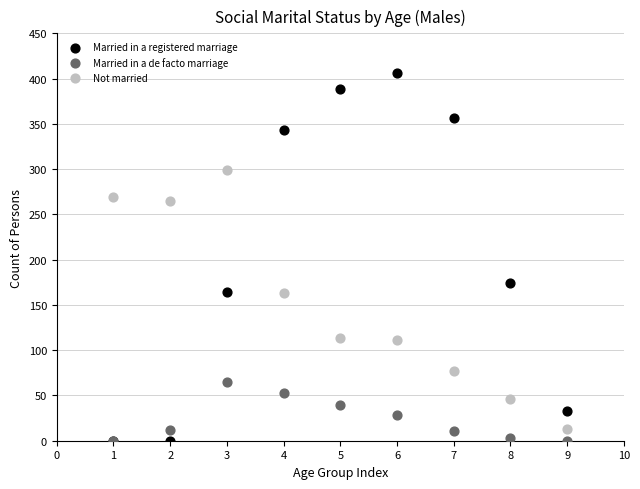

In the Married in a registered marriage series, what Y value is closest to 203?

174